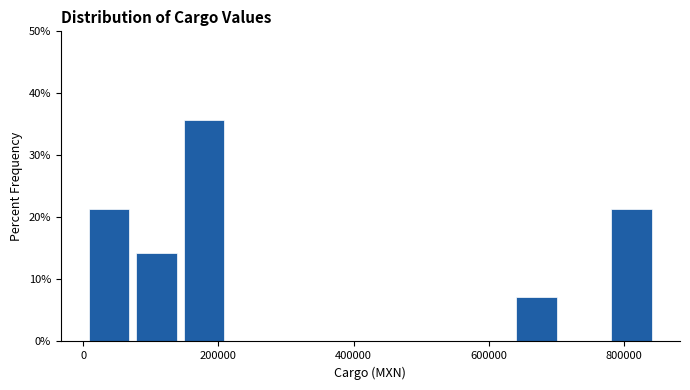

Read against the x-axis, roughly where is the centre of the tallest bar?

180000